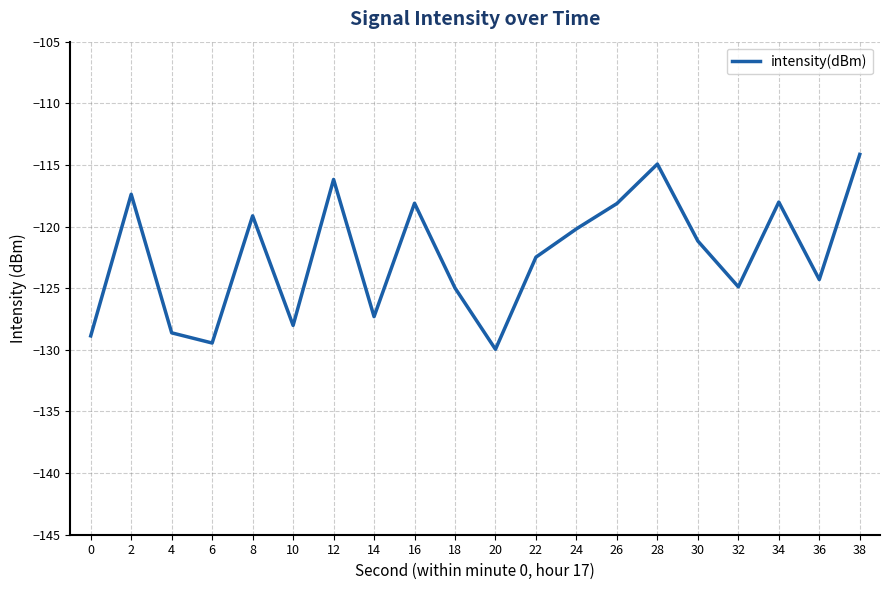

What is the difference between the second highest and minimum values?

15.0